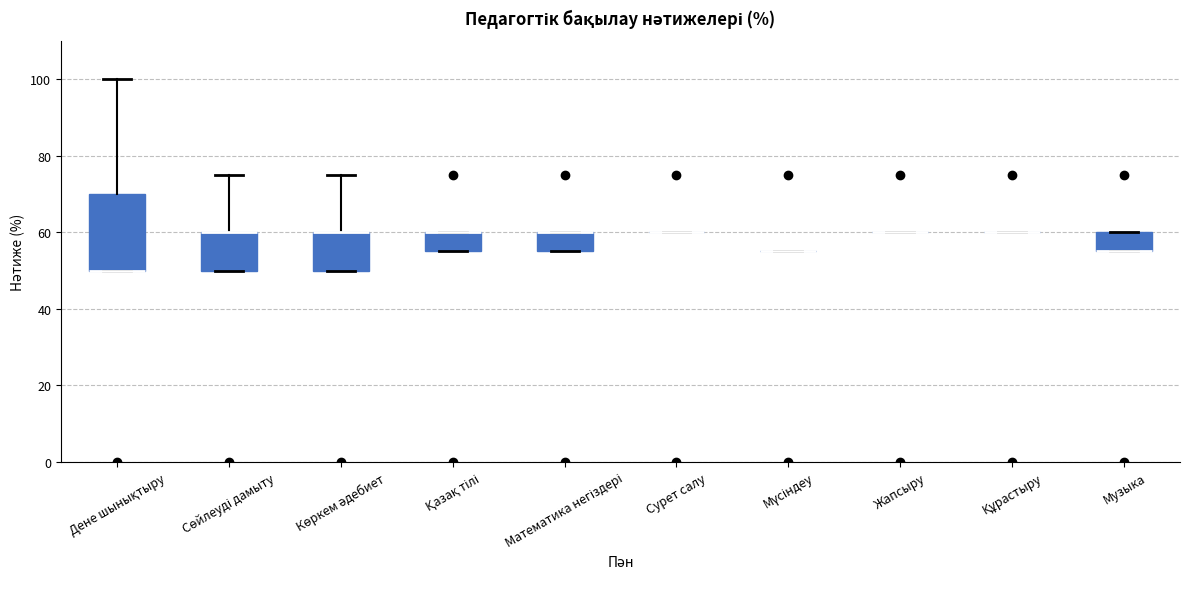

Which box is the tallest, from its lower edge to its upper edge?

Дене шынықтыру